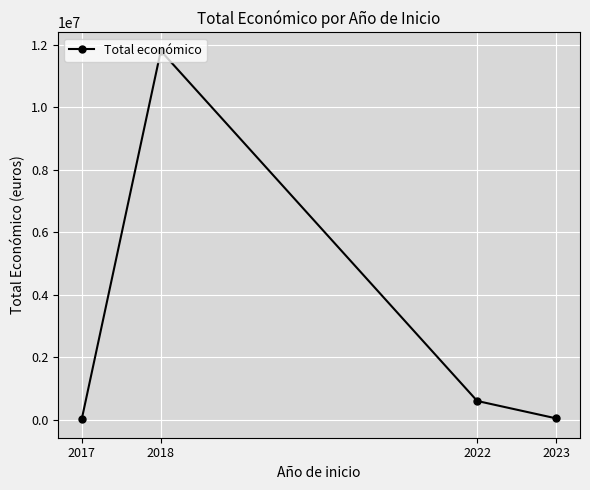

What is the difference between the maximum and minimum values?

11796440